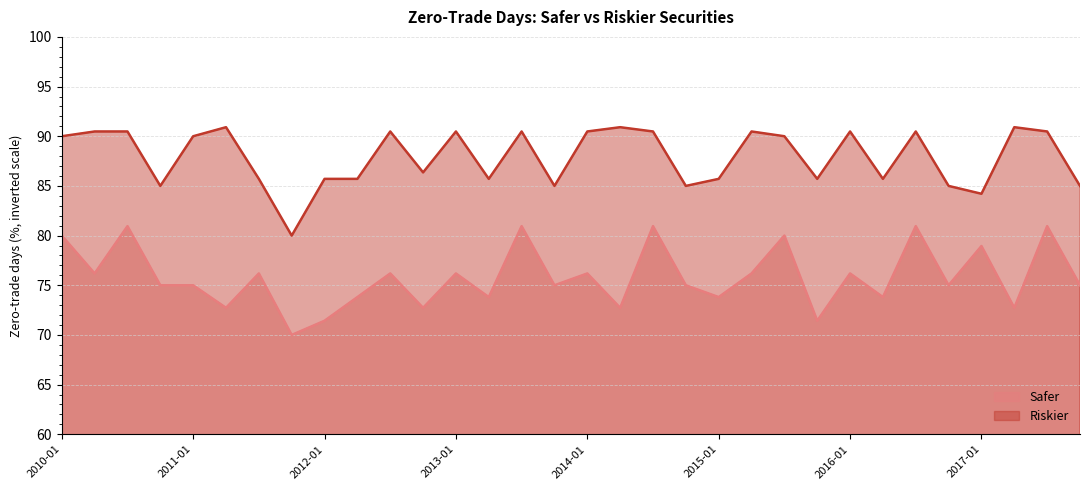

At which category does Riskier reach its first local peak?

2011-04